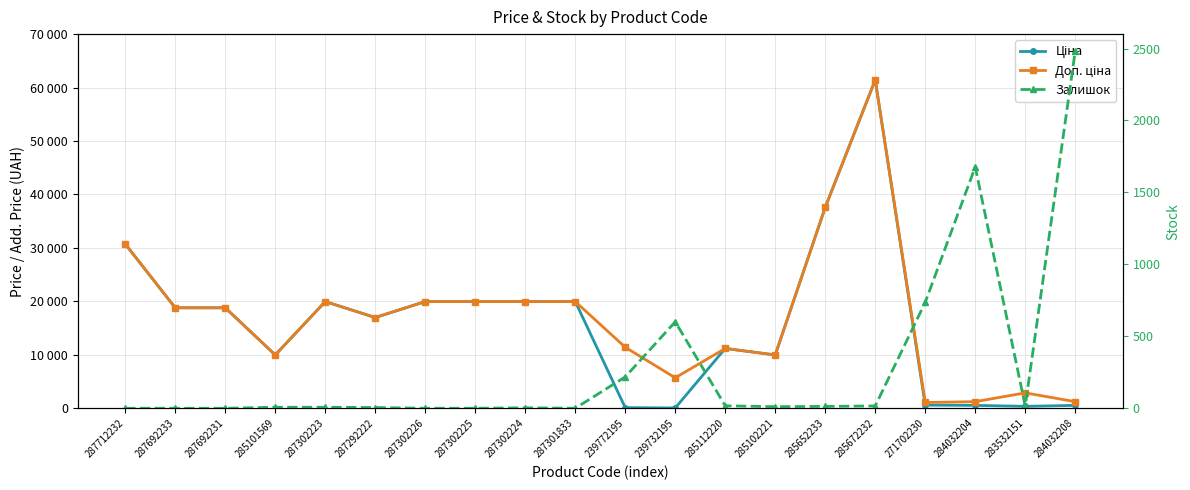

The Залишок series shows 29.0 at 285112220. True or false?

False